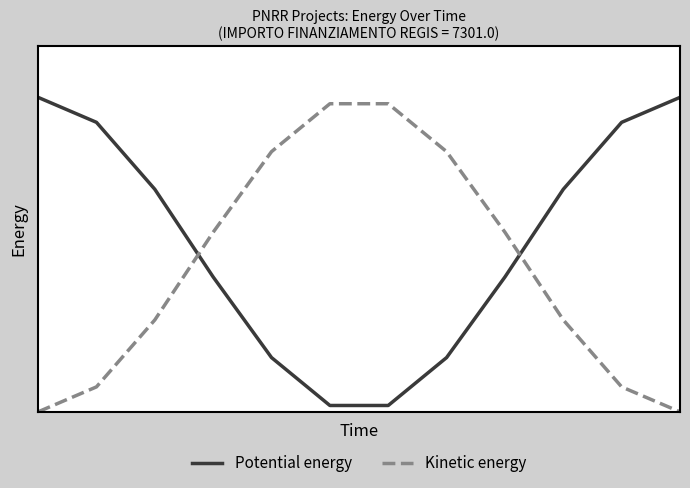

Is this an area chart (filled region under the line)?

No